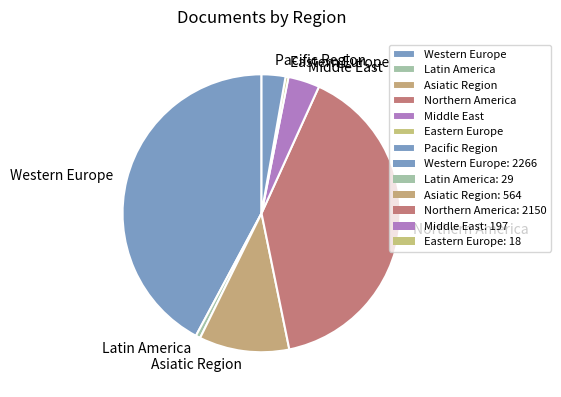

Which has a higher value, Asiatic Region or Eastern Europe?

Asiatic Region